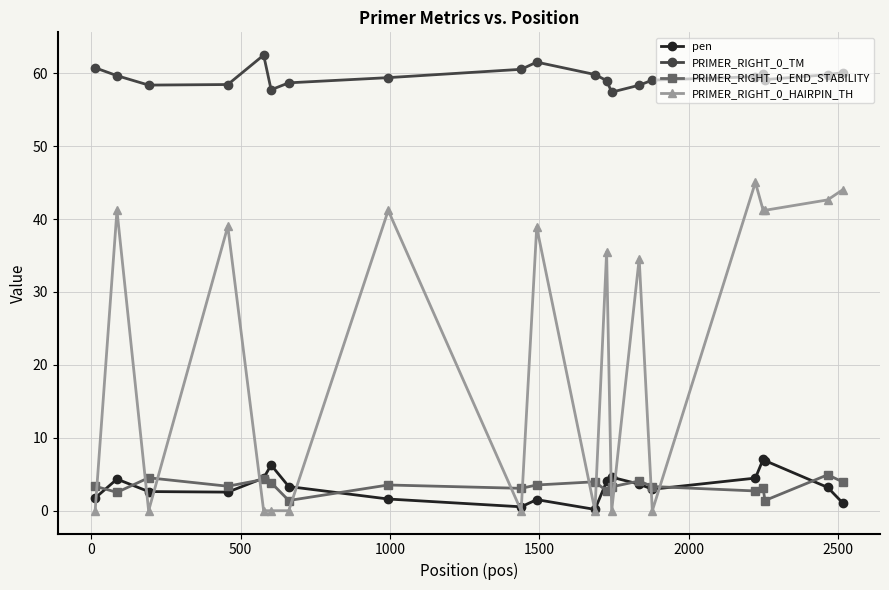

List the series in order of their peak value, lowest first.

PRIMER_RIGHT_0_END_STABILITY, pen, PRIMER_RIGHT_0_HAIRPIN_TH, PRIMER_RIGHT_0_TM